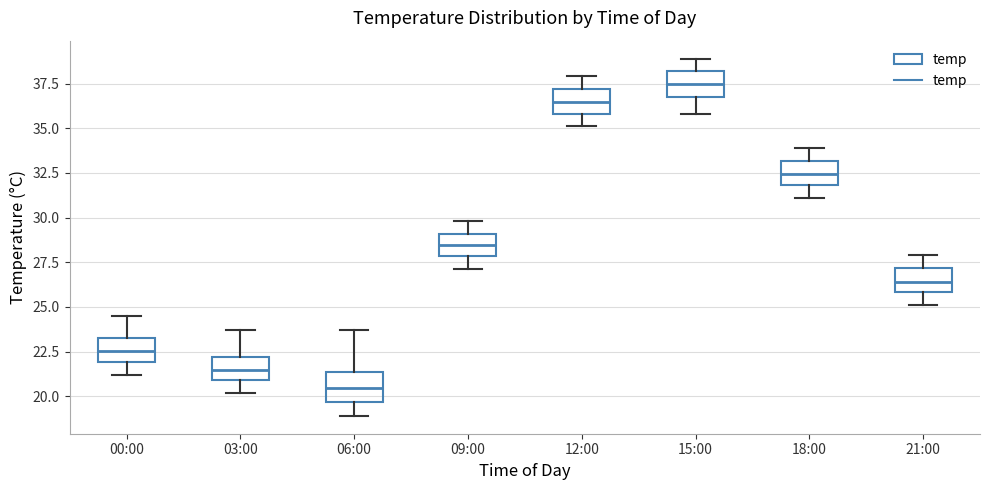

Reading left to right, read every box against the y-axis: the position of its median line, the range the box covers, and the ends of its whiskers. The values are not printed on the chart, so give them approximately, as read against the axis.

00:00: median 22.5, box 22.0 to 23.5, whiskers 21.0 to 24.5
03:00: median 21.5, box 21.0 to 22.0, whiskers 20.0 to 23.5
06:00: median 20.5, box 19.5 to 21.5, whiskers 19.0 to 23.5
09:00: median 28.5, box 28.0 to 29.0, whiskers 27.0 to 30.0
12:00: median 36.5, box 36.0 to 37.0, whiskers 35.0 to 38.0
15:00: median 37.5, box 36.5 to 38.0, whiskers 36.0 to 39.0
18:00: median 32.5, box 32.0 to 33.0, whiskers 31.0 to 34.0
21:00: median 26.5, box 26.0 to 27.0, whiskers 25.0 to 28.0